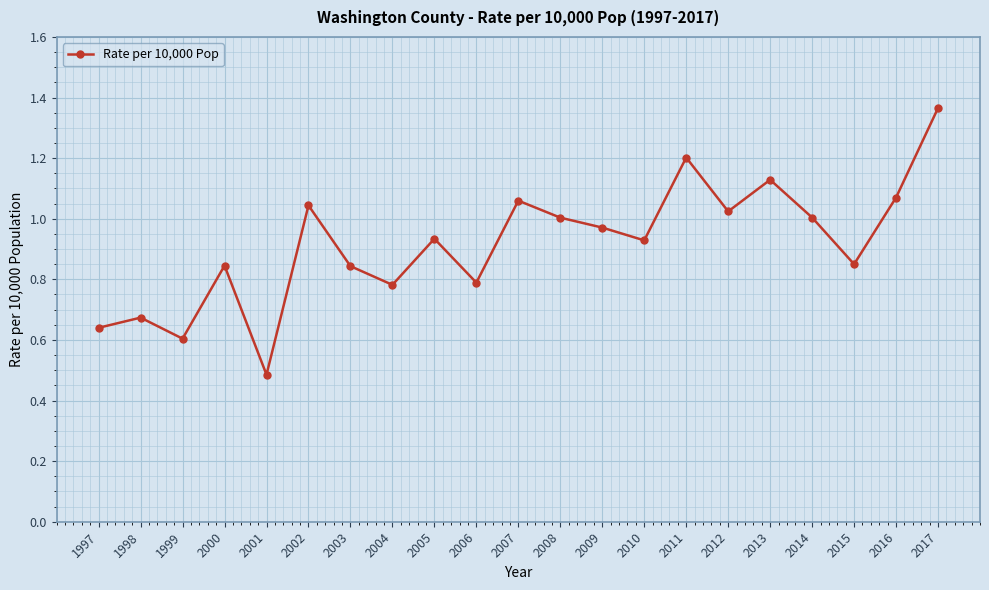

The chart shows a value of 0.5 at 2005. True or false?

False